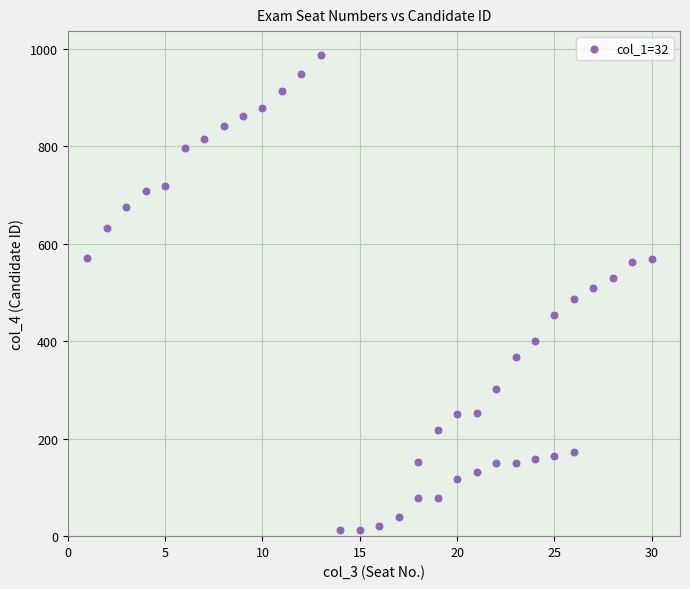

What is the range of X values (max minus min)?

29.0